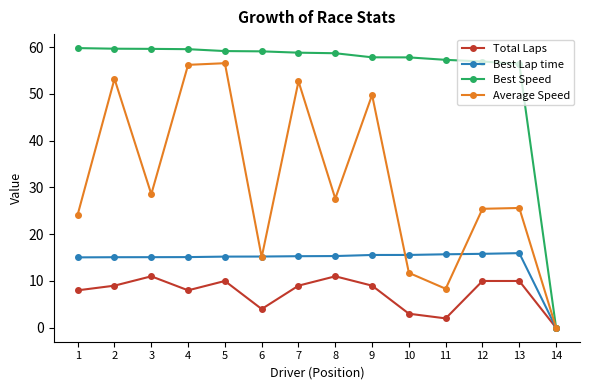

What is the value of the Total Laps point at the 13th from the left?

10.0